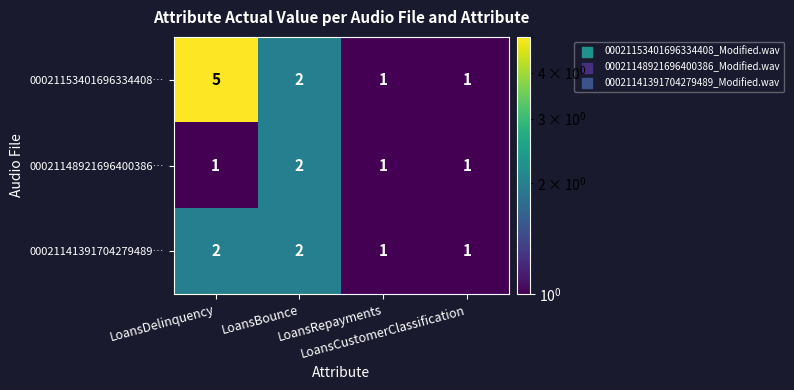

At LoansDelinquency, list the series in order from smallest to largest.

00021148921696400386…, 00021141391704279489…, 00021153401696334408…